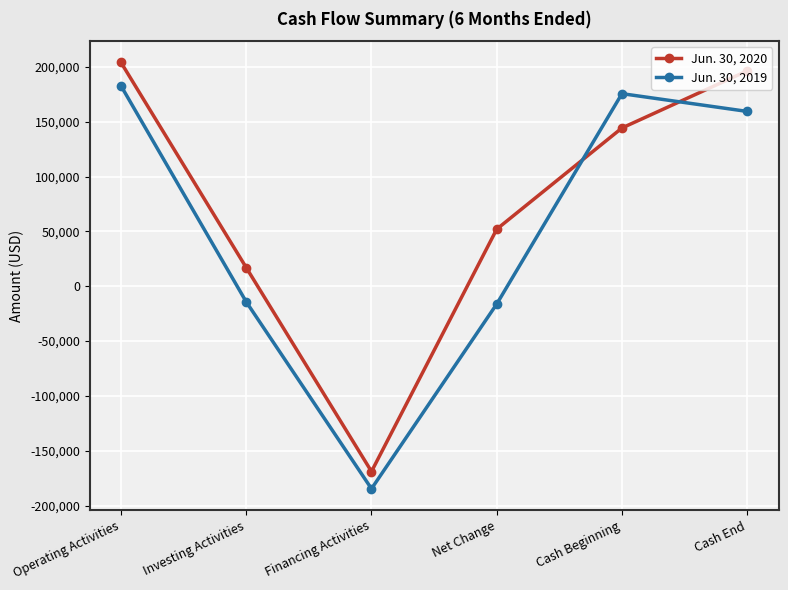

The value of Jun. 30, 2019 at Financing Activities is -268079. True or false?

False